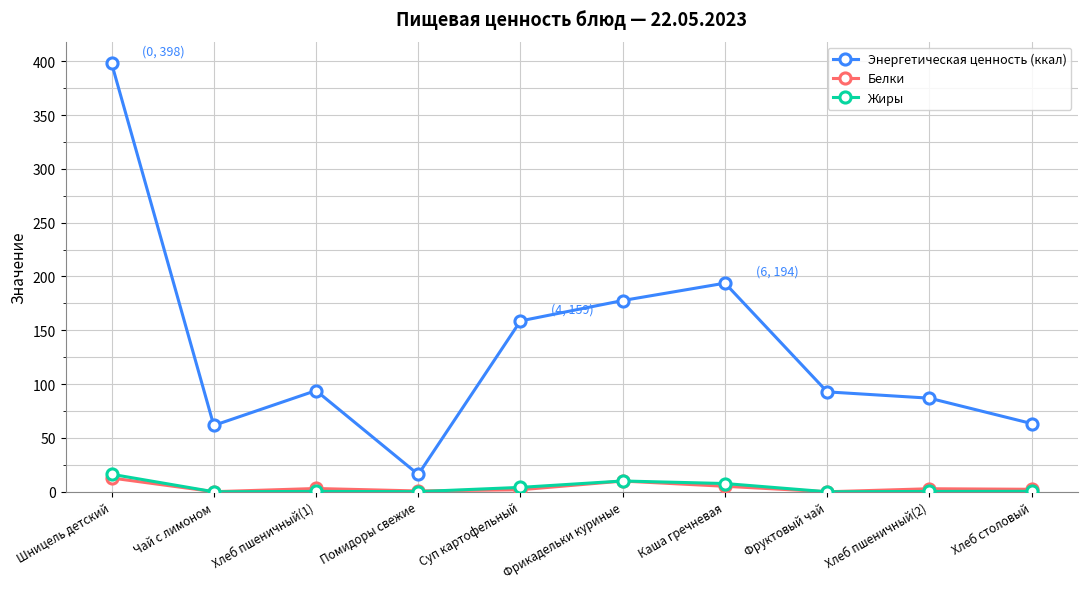

How many lines are shown in the chart?

3